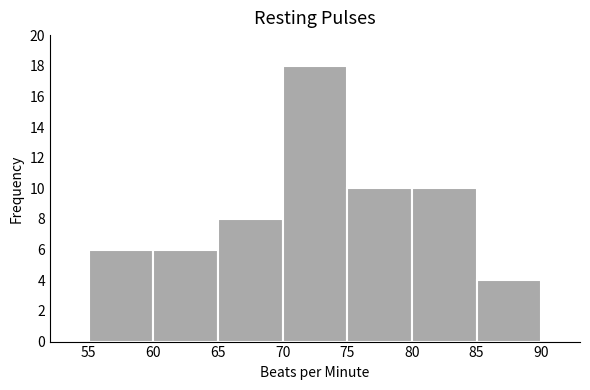

Reading left to right, transcribe this chart: for each bar, give the range it covers on the x-axis and its height. The values are not printed on the chart, so give them approximately, as read against the axis.

55 to 60: 6
60 to 65: 6
65 to 70: 8
70 to 75: 18
75 to 80: 10
80 to 85: 10
85 to 90: 4